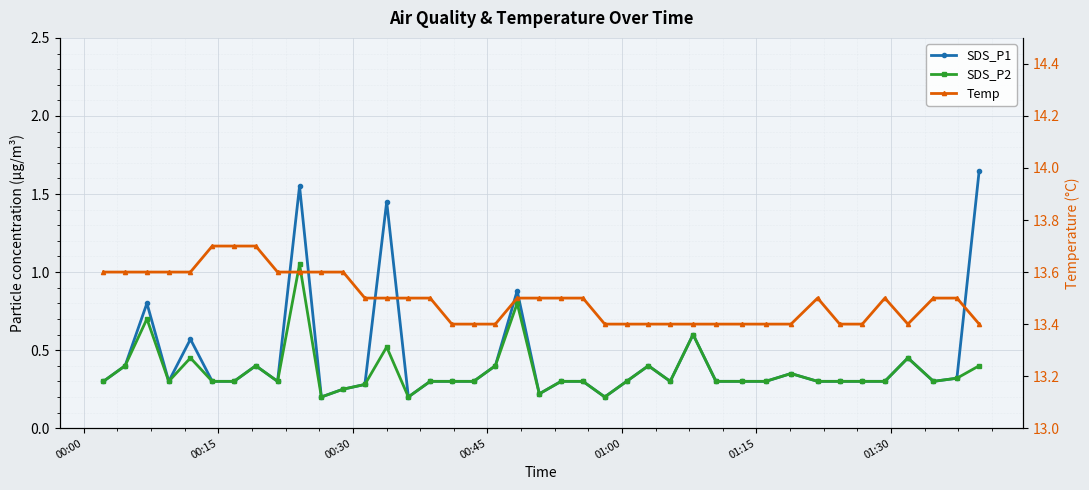

True or false: SDS_P2 and Temp cross at least once.

False